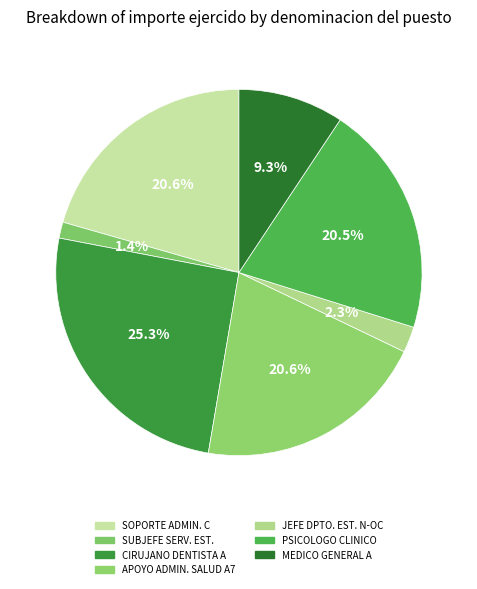

Is there a majority slice in this chart?

No